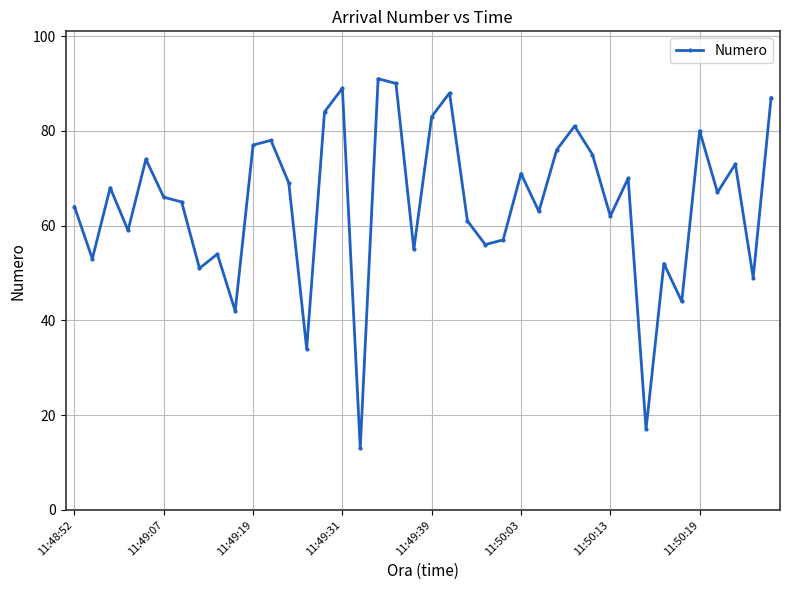

What is the smallest value displayed?

13